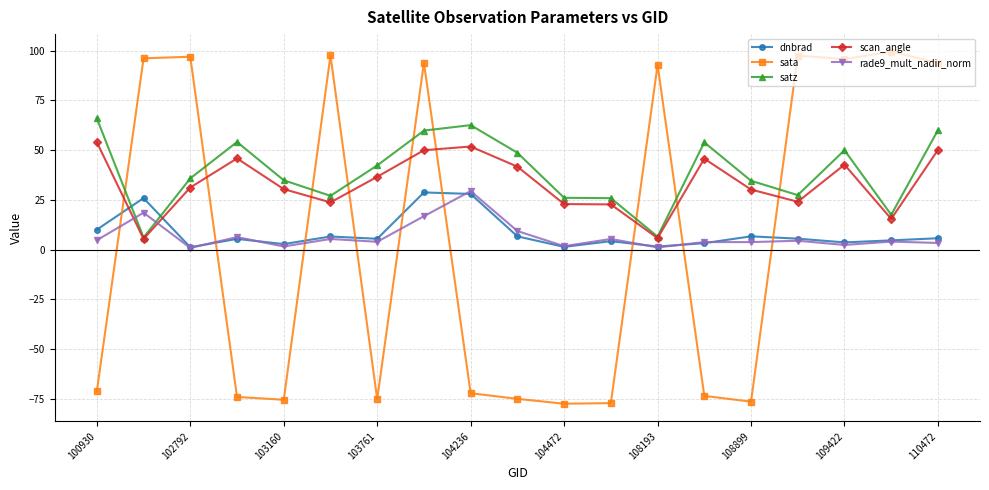

How many data points does each series have?

19